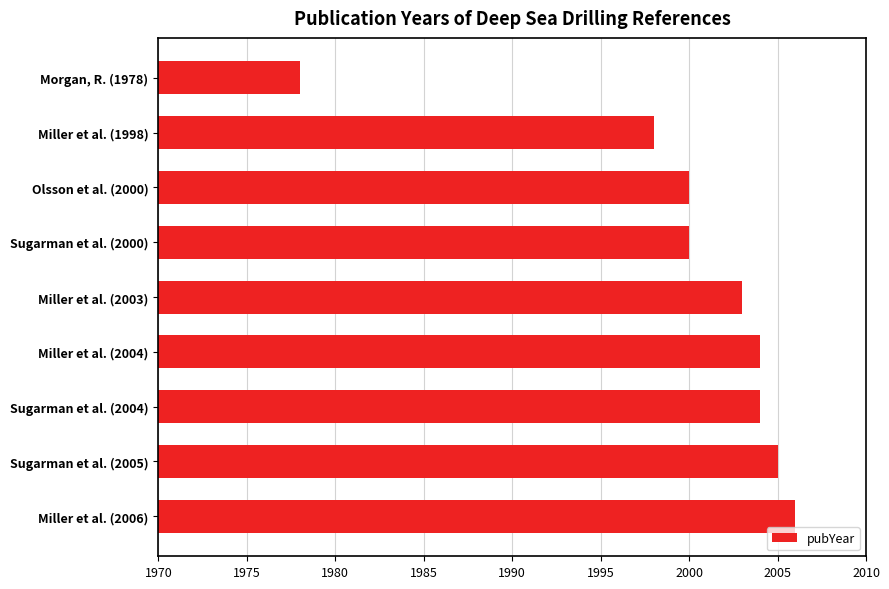

True or false: the data shows 2838 at Sugarman et al. (2000).

False